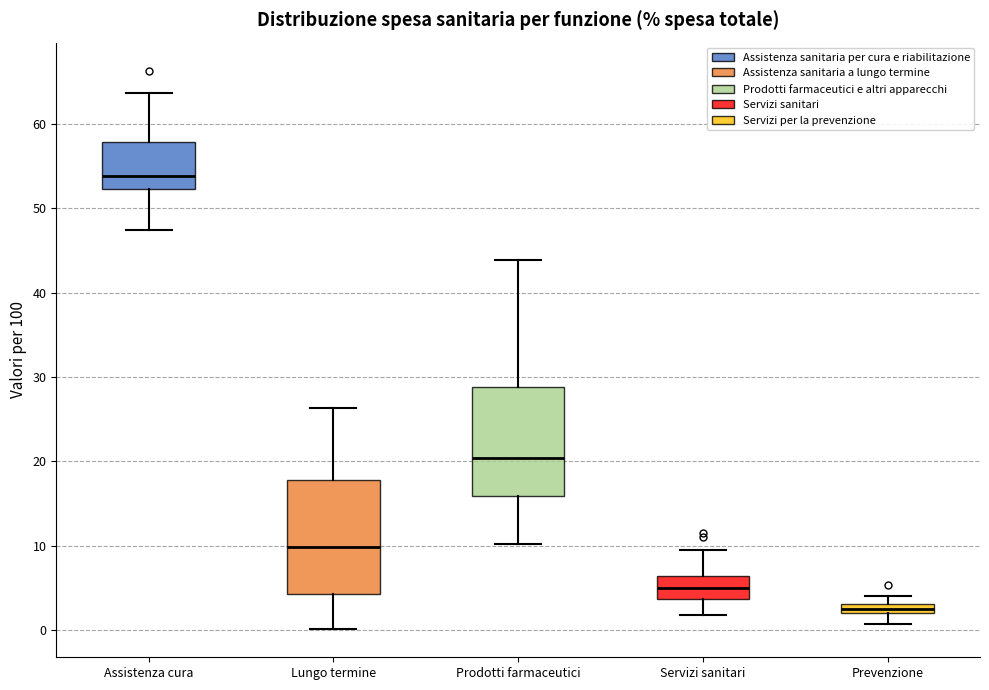

Where does the median line of the box for Assistenza cura sit on the y-axis? The values are not printed on the chart, so give them approximately, as read against the axis.

54